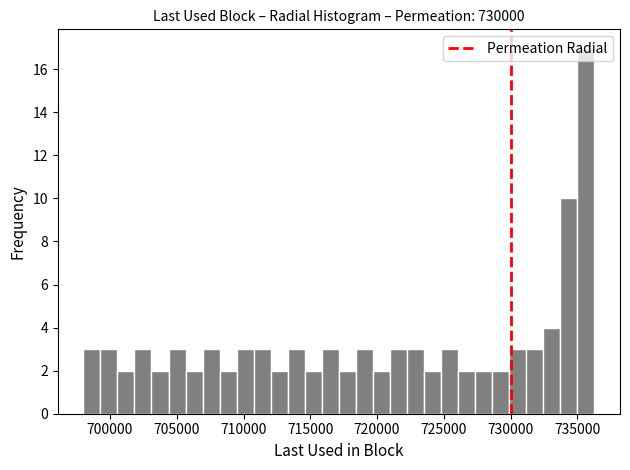

Around what value on the x-axis is the tallest bar? Give the approximate position of its centre, as read against the axis.

735500